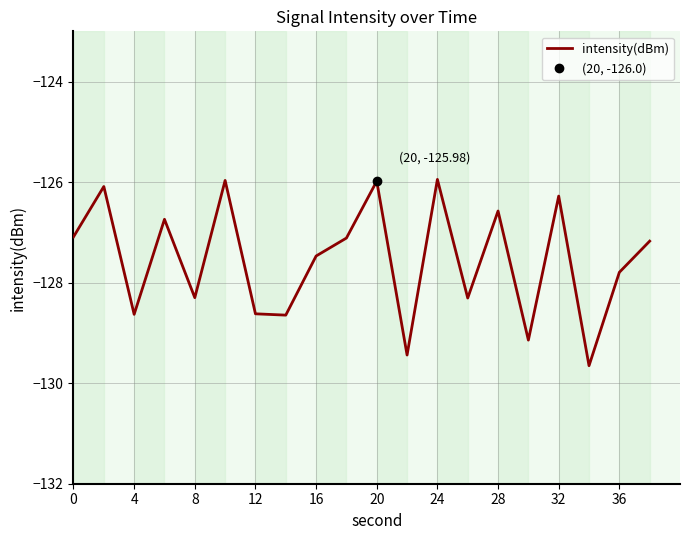

What is the difference between the maximum and minimum values?

3.7